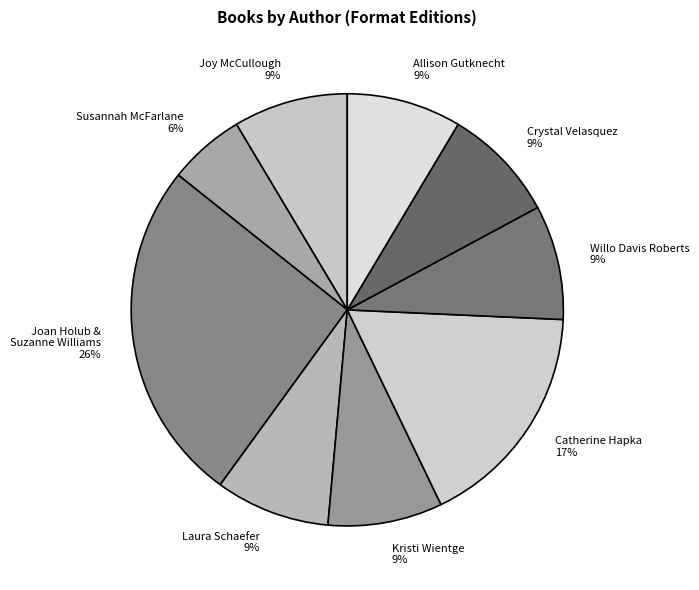

The Susannah McFarlane slice represents 6% of the pie. True or false?

True